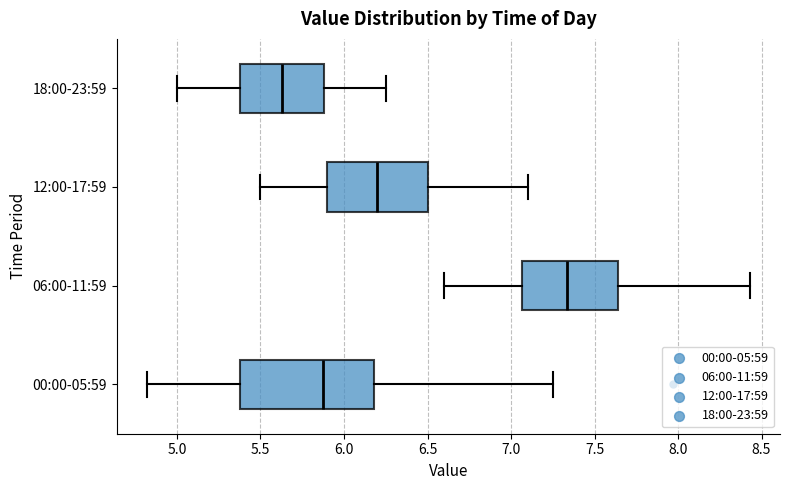

Reading bottom to top, read every box against the x-axis: the position of its median line, the range the box covers, and the ends of its whiskers. The values are not printed on the chart, so give them approximately, as read against the axis.

00:00-05:59: median 5.90, box 5.40 to 6.20, whiskers 4.80 to 7.25
06:00-11:59: median 7.35, box 7.05 to 7.65, whiskers 6.60 to 8.45
12:00-17:59: median 6.20, box 5.90 to 6.50, whiskers 5.50 to 7.10
18:00-23:59: median 5.65, box 5.40 to 5.90, whiskers 5.00 to 6.25